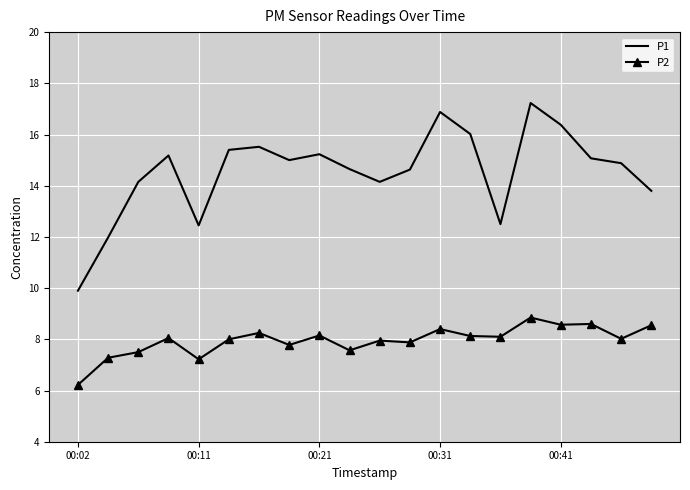

True or false: P2 and P1 cross at least once.

False